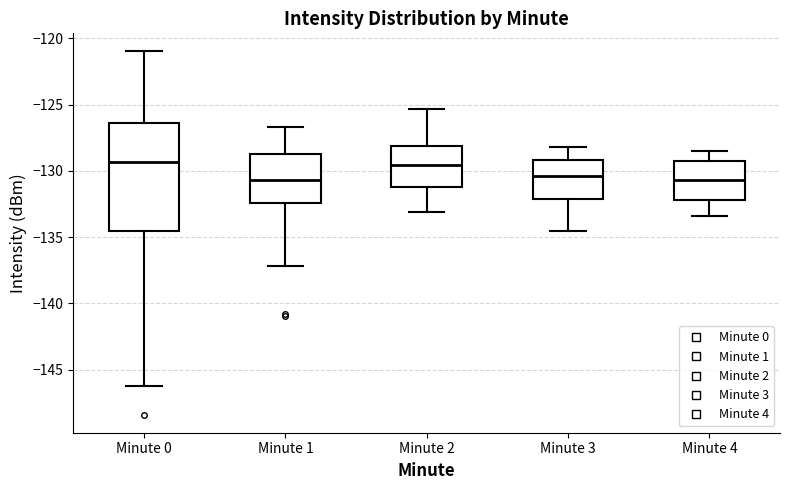

Reading left to right, transcribe this box plot: for each box, give where its median line is, the range the box spans, and where its two whiskers end, as read against the y-axis. The values are not printed on the chart, so give them approximately, as read against the axis.

Minute 0: median -129.5, box -134.5 to -126.5, whiskers -146.0 to -121.0
Minute 1: median -130.5, box -132.5 to -128.5, whiskers -137.0 to -126.5
Minute 2: median -129.5, box -131.0 to -128.0, whiskers -133.0 to -125.5
Minute 3: median -130.5, box -132.0 to -129.0, whiskers -134.5 to -128.0
Minute 4: median -130.5, box -132.0 to -129.0, whiskers -133.5 to -128.5